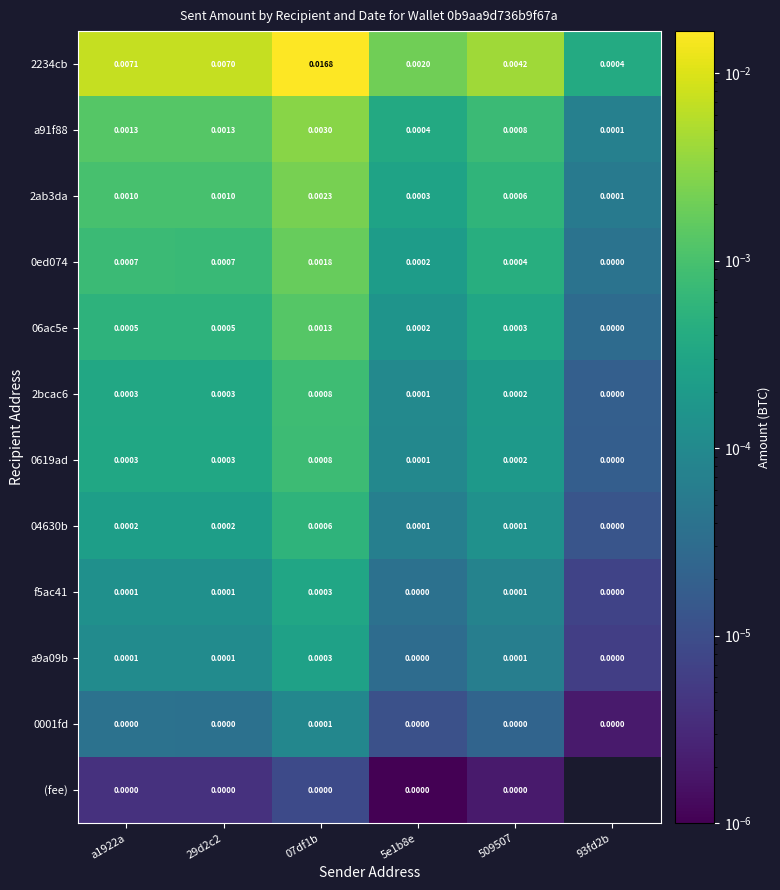

Count the number of categories in the chart.

6